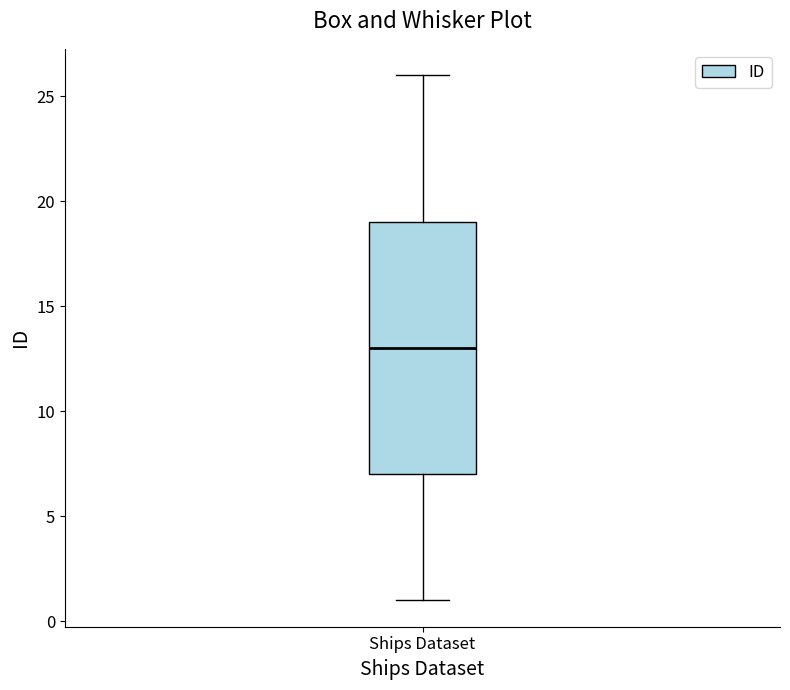

Where does the lower whisker of the box for Ships Dataset end on the y-axis? The values are not printed on the chart, so give them approximately, as read against the axis.

1